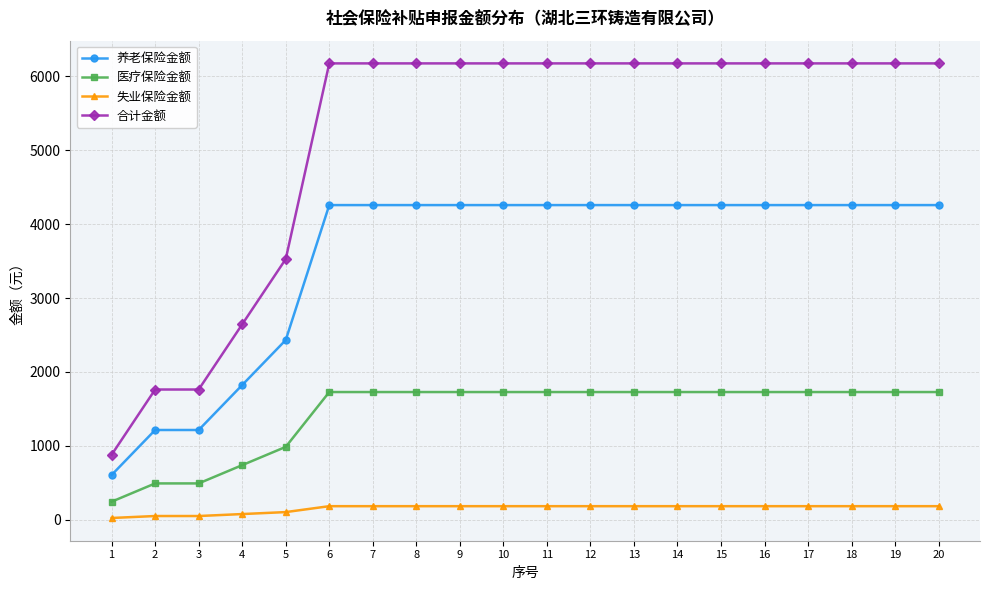

Is this an area chart (filled region under the line)?

No